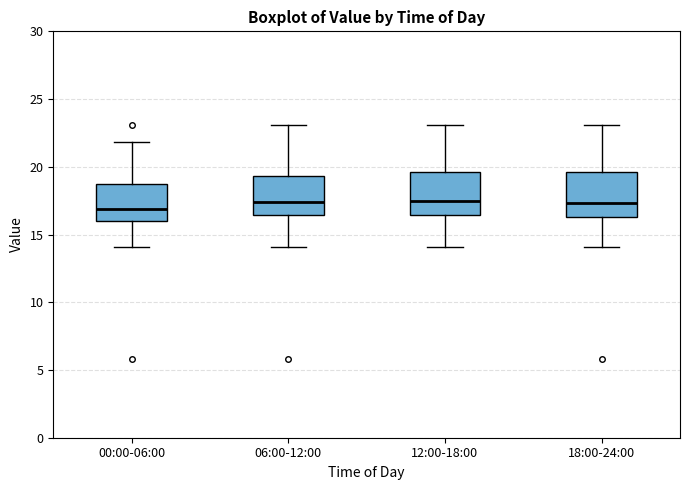

Reading left to right, transcribe this box plot: for each box, give where its median line is, the range the box spans, and where its two whiskers end, as read against the y-axis. The values are not printed on the chart, so give them approximately, as read against the axis.

00:00-06:00: median 17.0, box 16.0 to 18.5, whiskers 14.0 to 22.0
06:00-12:00: median 17.5, box 16.5 to 19.5, whiskers 14.0 to 23.0
12:00-18:00: median 17.5, box 16.5 to 19.5, whiskers 14.0 to 23.0
18:00-24:00: median 17.5, box 16.5 to 19.5, whiskers 14.0 to 23.0